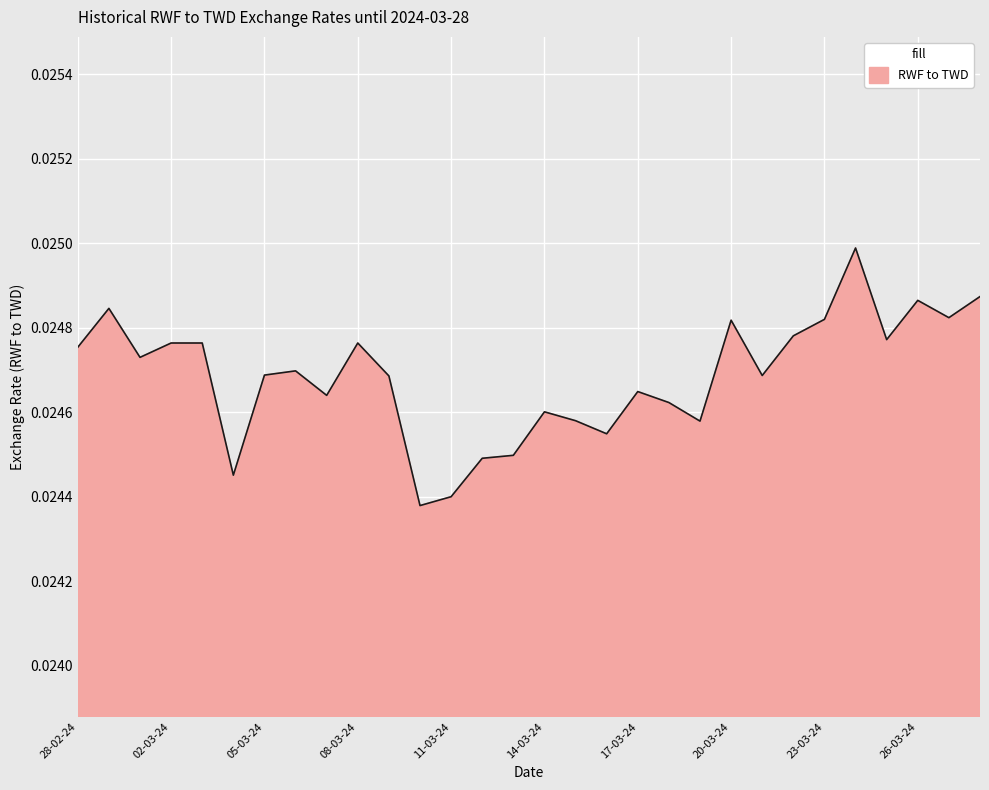

Count the values in the range 0 to 1.

30